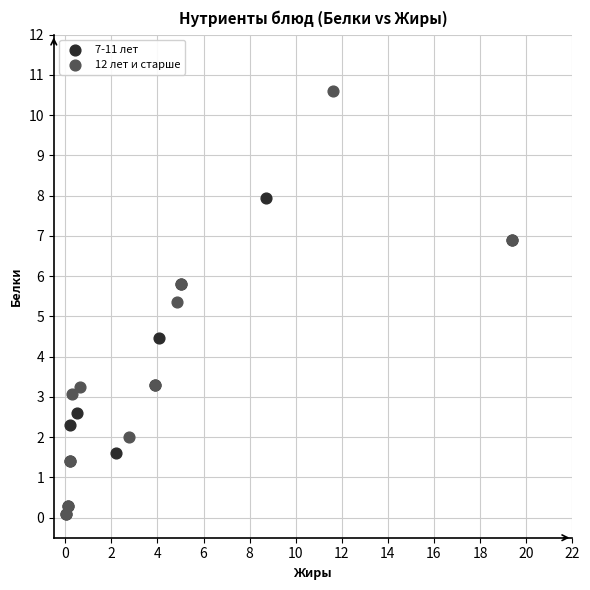

Which series has the largest Y range (max minus min)?

12 лет и старше